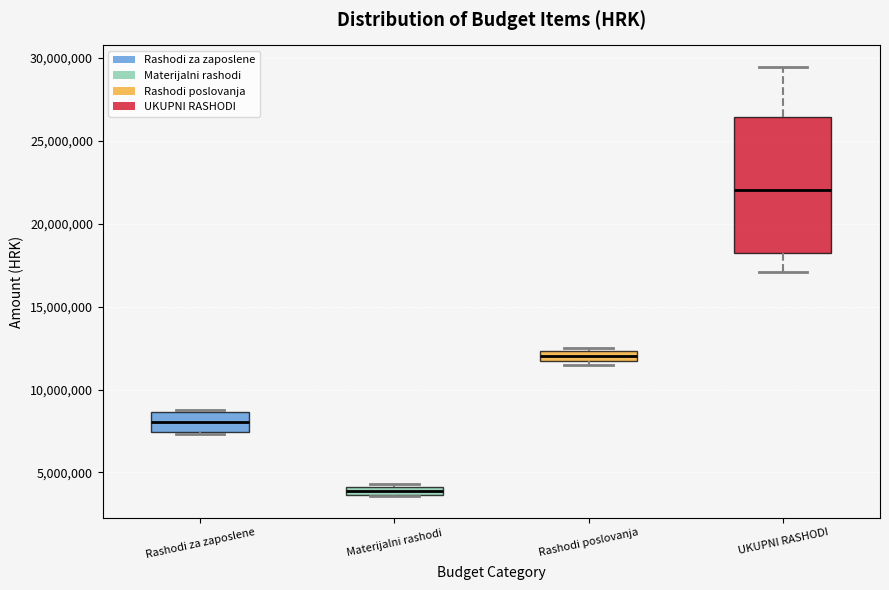

Where is the upper edge of the box for Materijalni rashodi on the y-axis? The values are not printed on the chart, so give them approximately, as read against the axis.

4000000